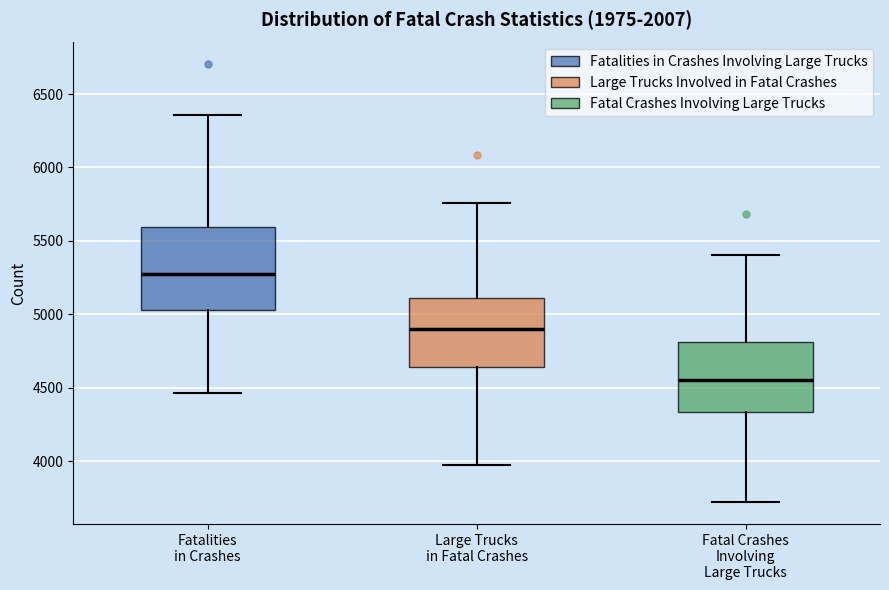

Reading left to right, transcribe this box plot: for each box, give where its median line is, the range the box spans, and where its two whiskers end, as read against the y-axis. The values are not printed on the chart, so give them approximately, as read against the axis.

Fatalities in Crashes: median 5250, box 5050 to 5600, whiskers 4450 to 6350
Large Trucks in Fatal Crashes: median 4900, box 4650 to 5100, whiskers 4000 to 5750
Fatal Crashes Involving Large Trucks: median 4550, box 4350 to 4800, whiskers 3700 to 5400